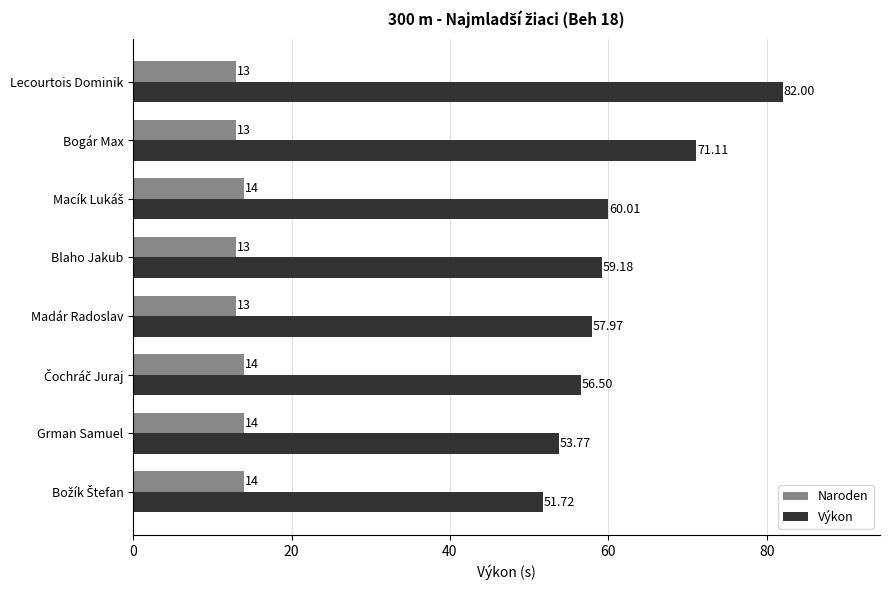

Which category has the highest value in the Výkon series?

Lecourtois Dominik